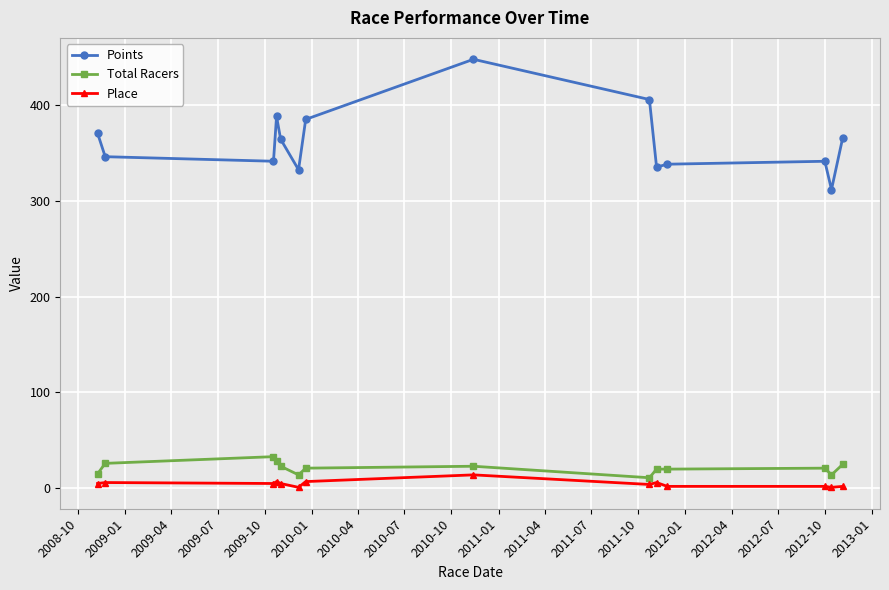

Which series has the widest spread of values?

Points